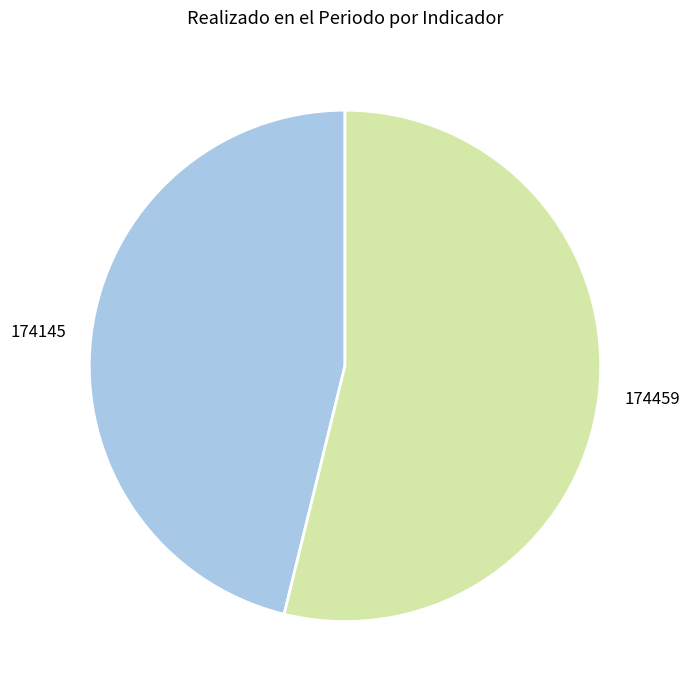

The 174459 slice represents 54% of the pie. True or false?

True